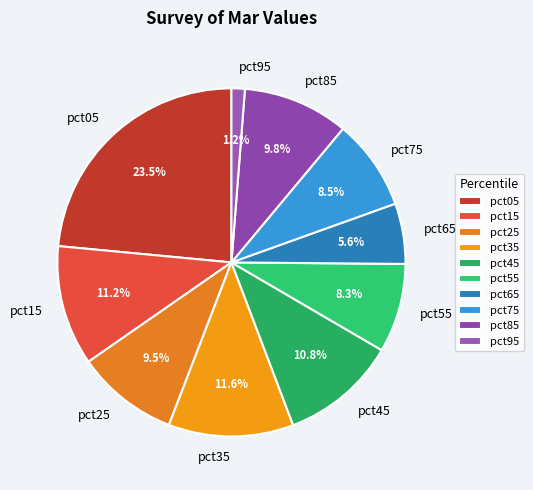

What percentage is the pct45 slice, to the nearest percent?

11%